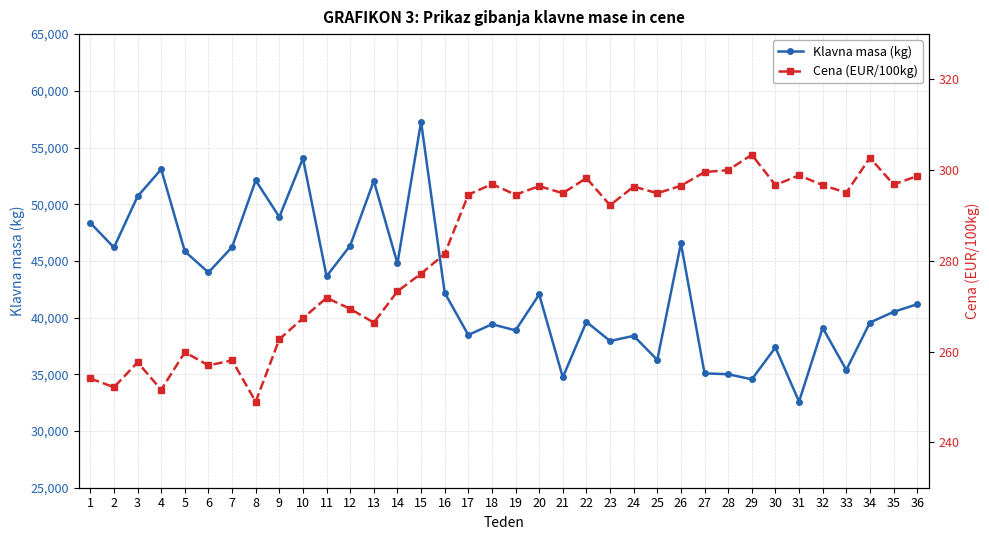

How many values in the Klavna masa (kg) series exceed 42047?

17